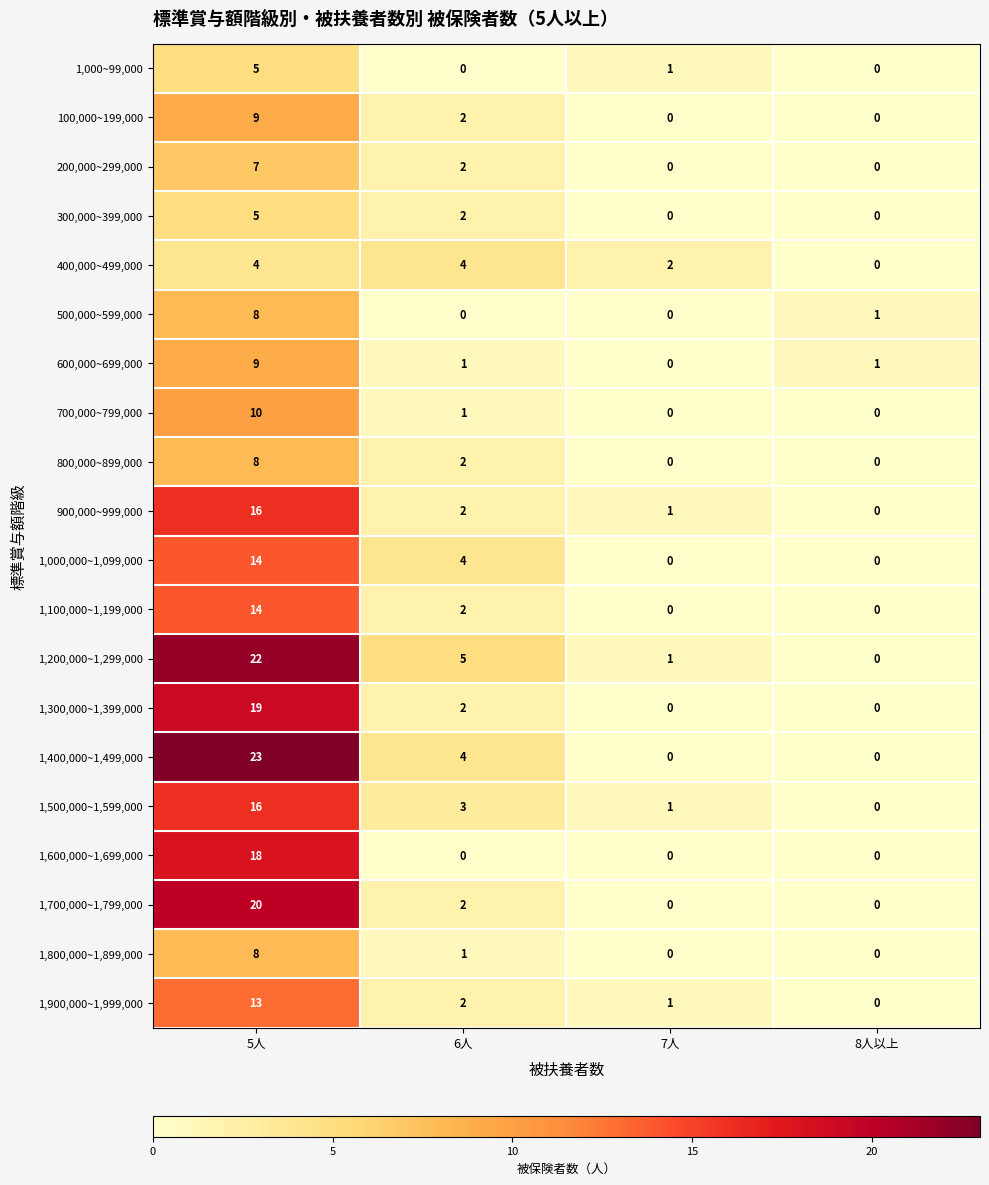

Which series has the largest range (max minus min)?

1,400,000~1,499,000